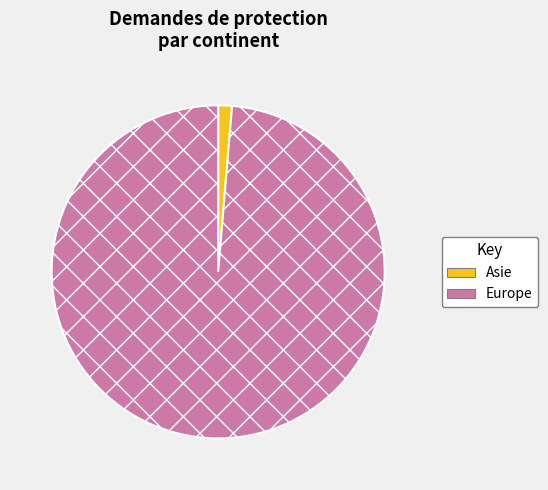

Does any single category account for the majority?

Yes